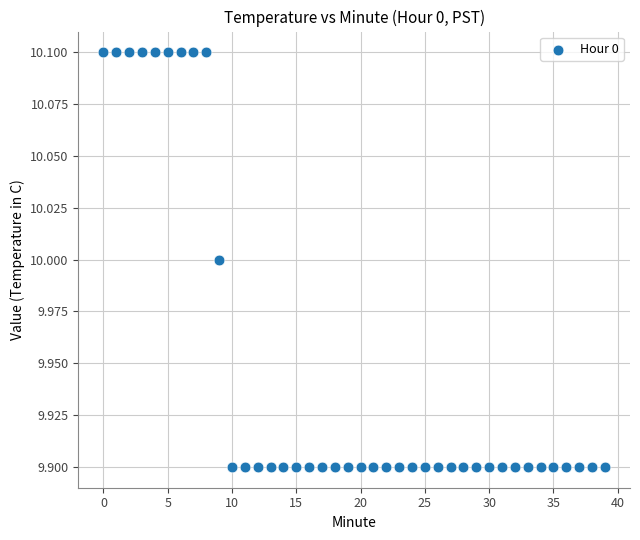

How many points are shown in the scatter plot?

40